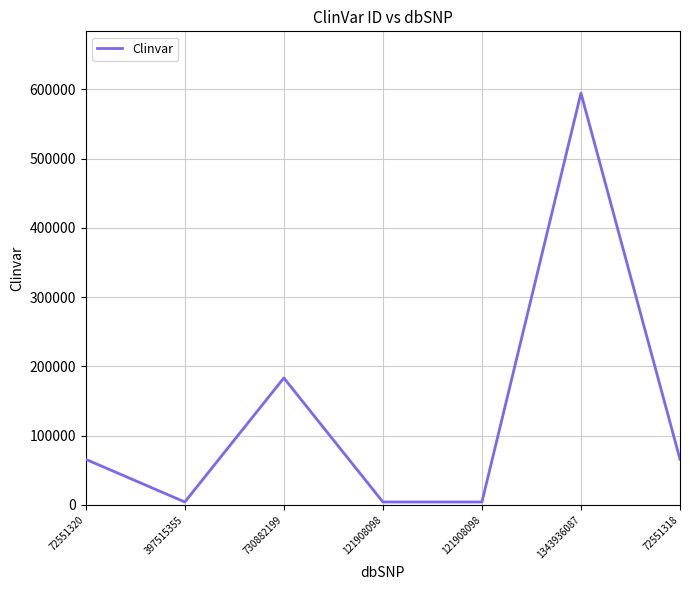

The value at 121908098 is 6384. True or false?

False